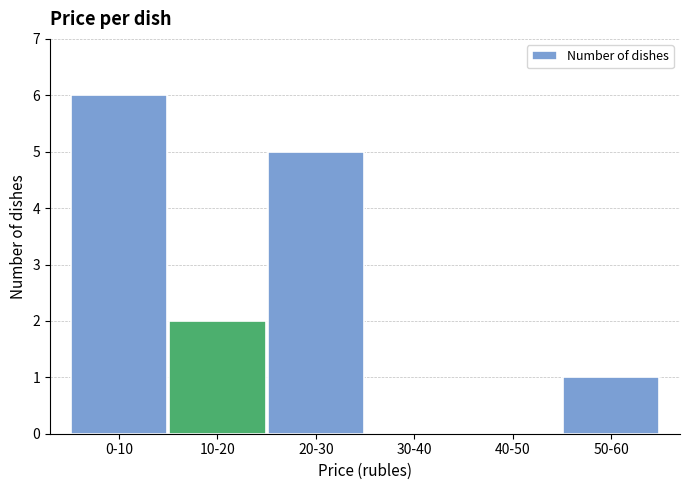

Reading left to right, transcribe all the data shown in this chart.

0-10=6	10-20=2	20-30=5	30-40=0	40-50=0	50-60=1